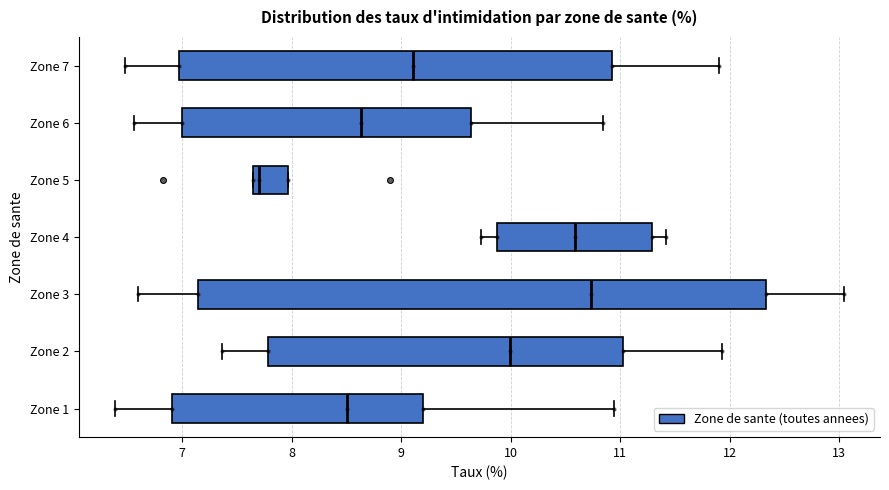

Where is the left edge of the box for Zone 4 on the x-axis? The values are not printed on the chart, so give them approximately, as read against the axis.

9.9